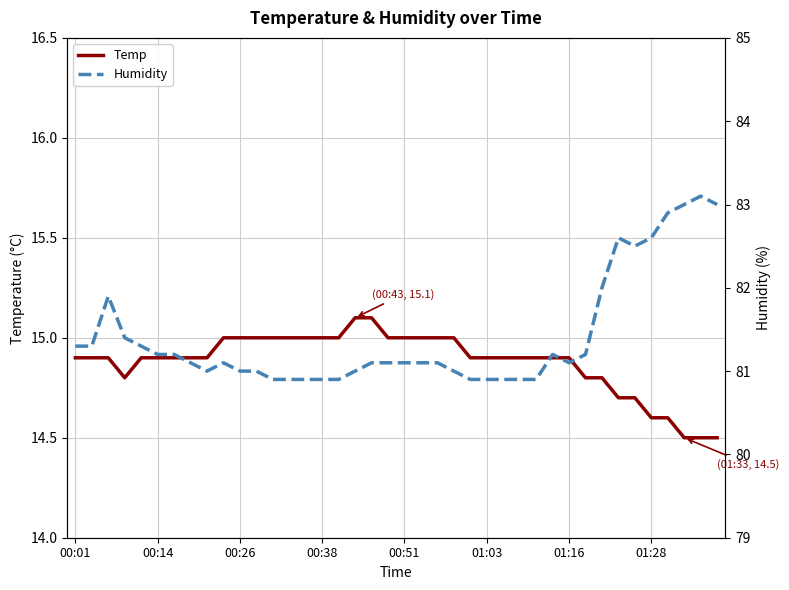

Is it true that Temp equals 8.6 at 01:28?

False